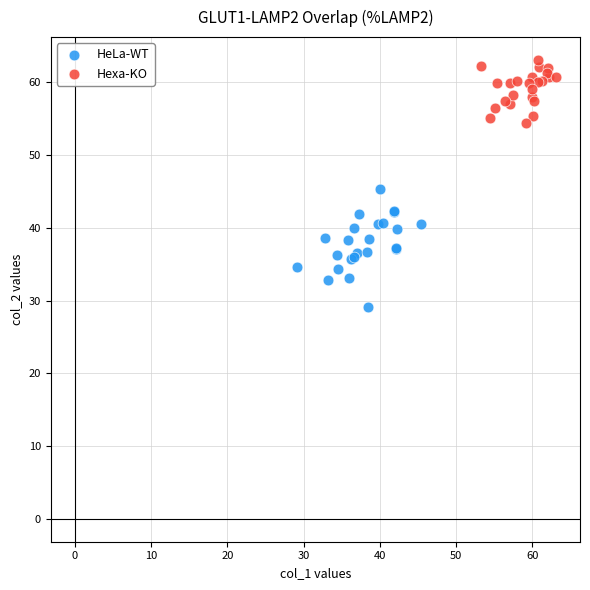

Which series reaches the maximum Y coordinate?

Hexa-KO